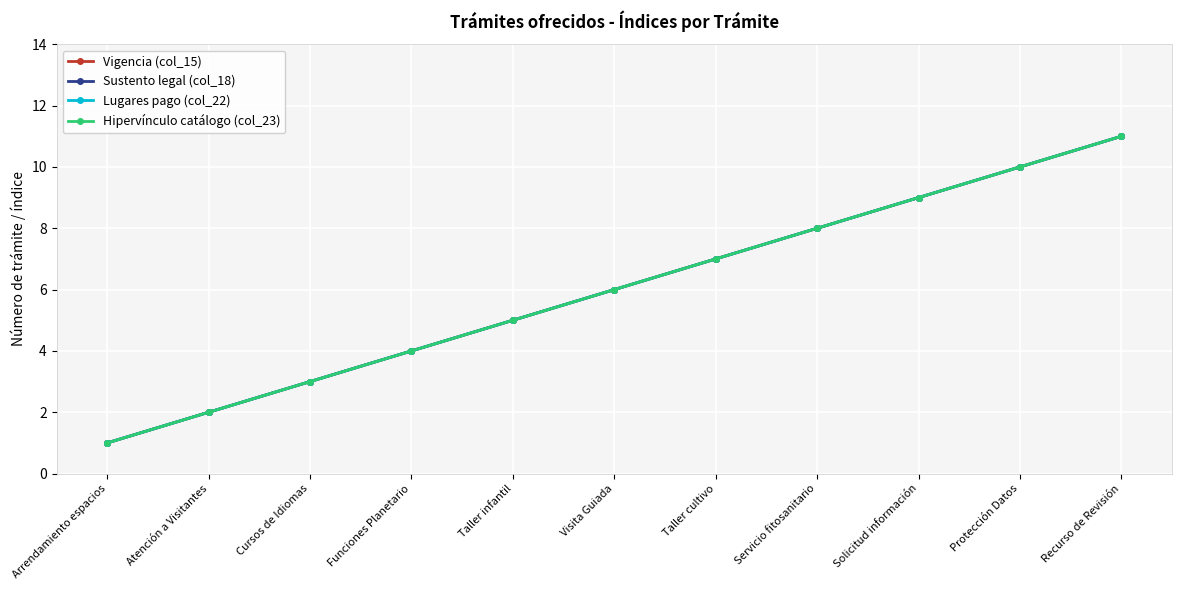

What is the label of the 2nd point from the left?

Atención a Visitantes